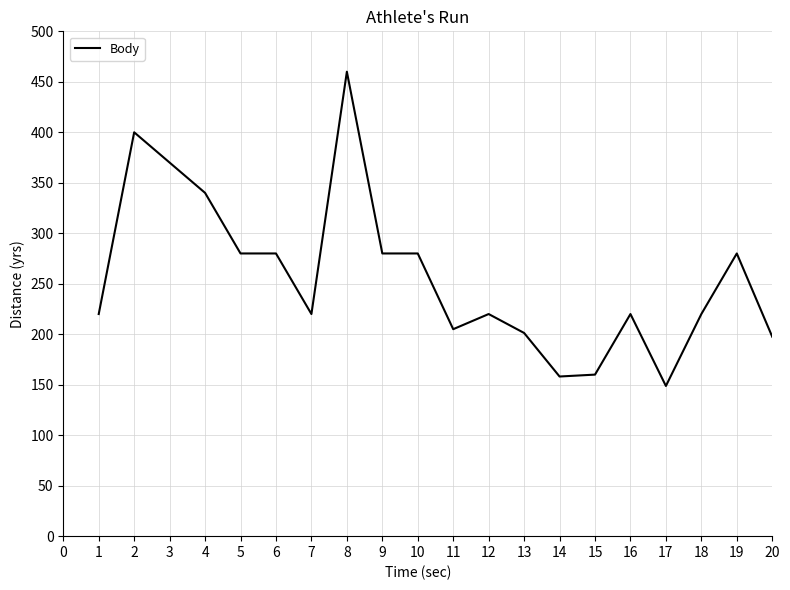

Approximately how many times larger is the value at 2 compared to 13?

2.0